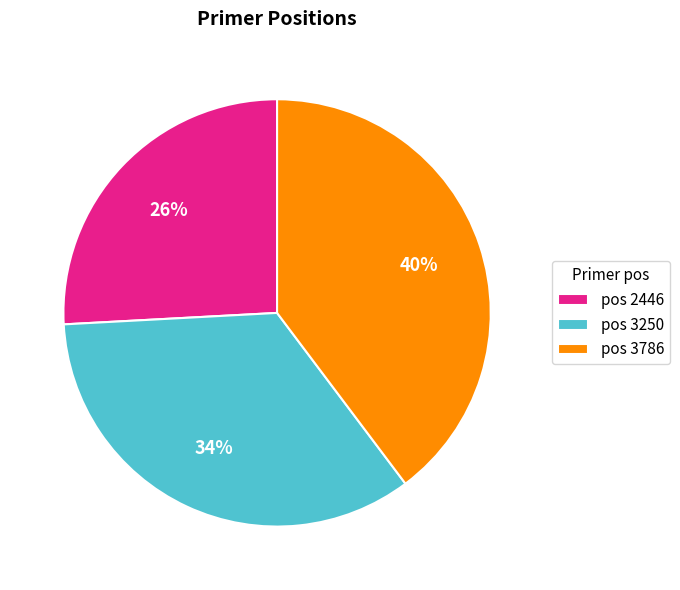

Do pos 2446 and pos 3786 together represent more than half of the pie?

Yes